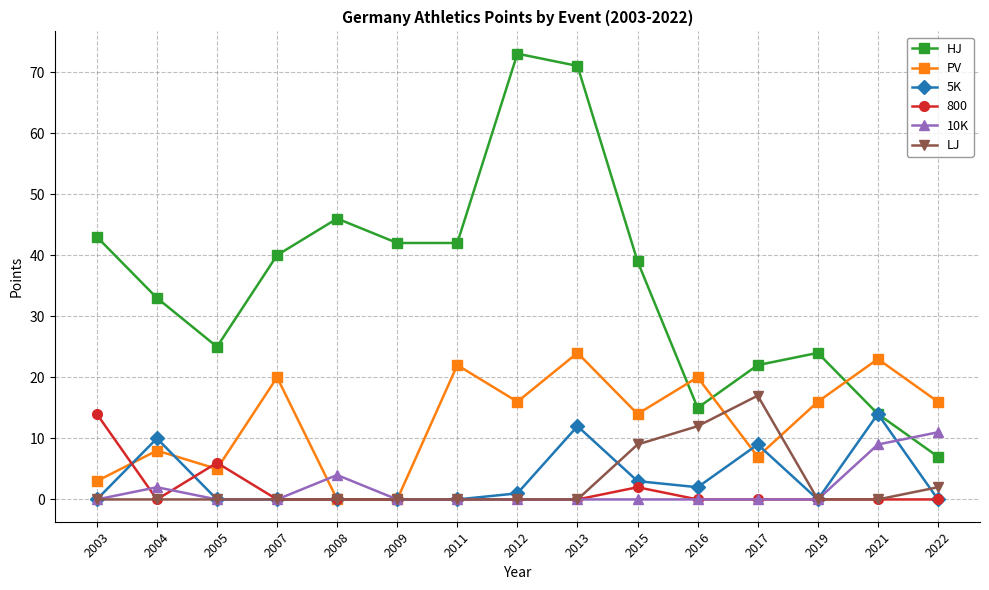

At which category is the sum across all series the highest?

2013